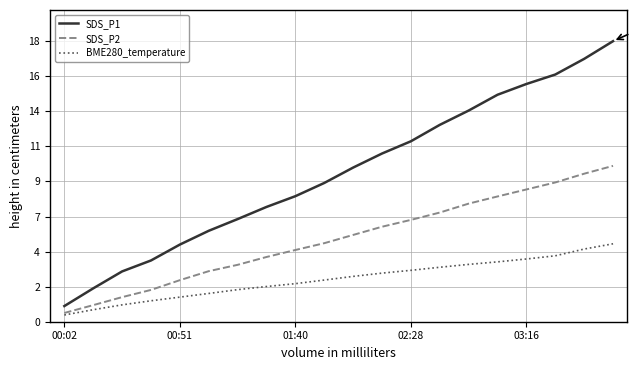

What is the difference between the second highest and minimum values in the SDS_P2 series?

8.9